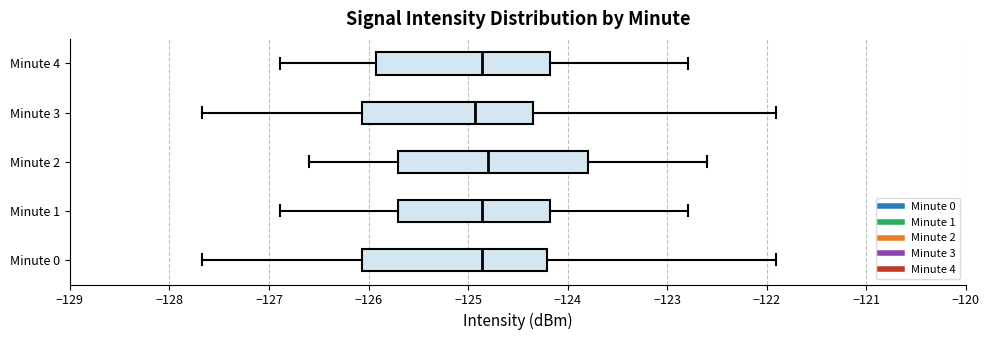

Where does the right whisker of the box for Minute 3 end on the x-axis? The values are not printed on the chart, so give them approximately, as read against the axis.

-121.9